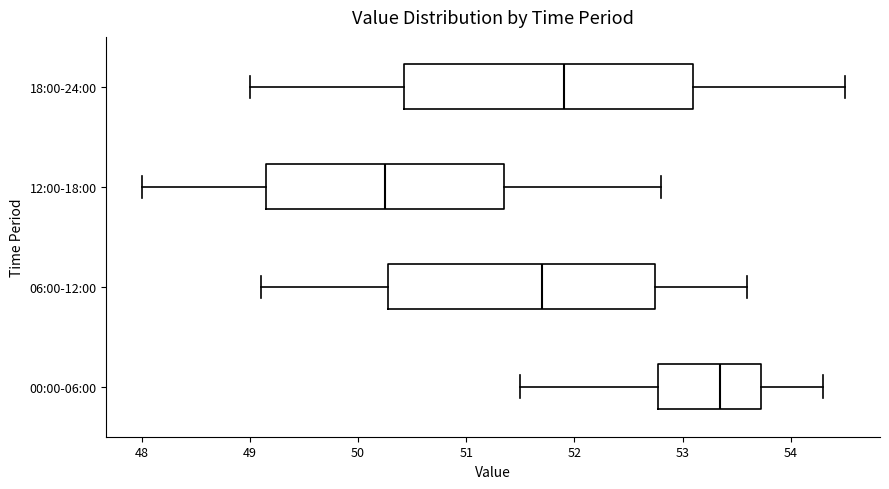

Which box's median line is the furthest to the left?

12:00-18:00